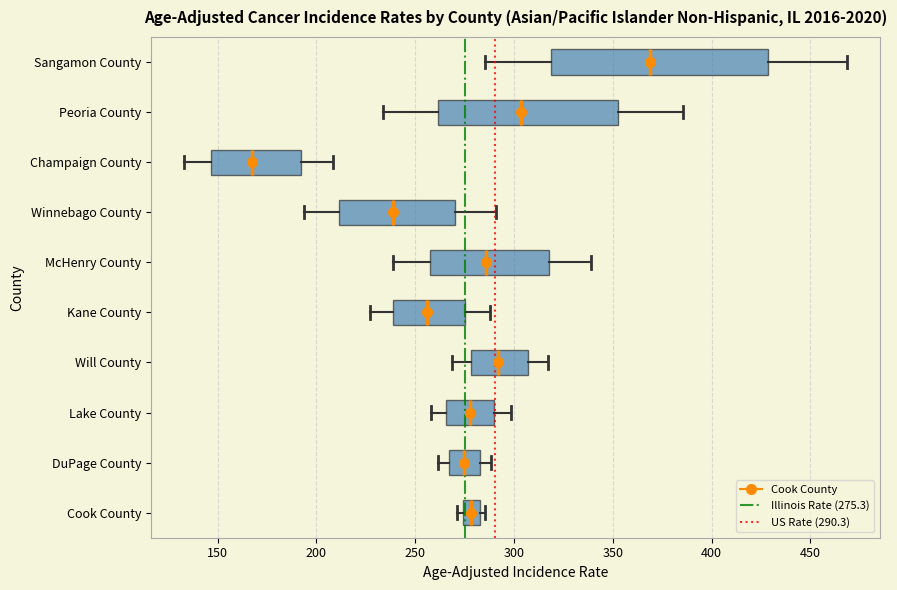

Which box is the widest, from its left edge to its right edge?

Sangamon County